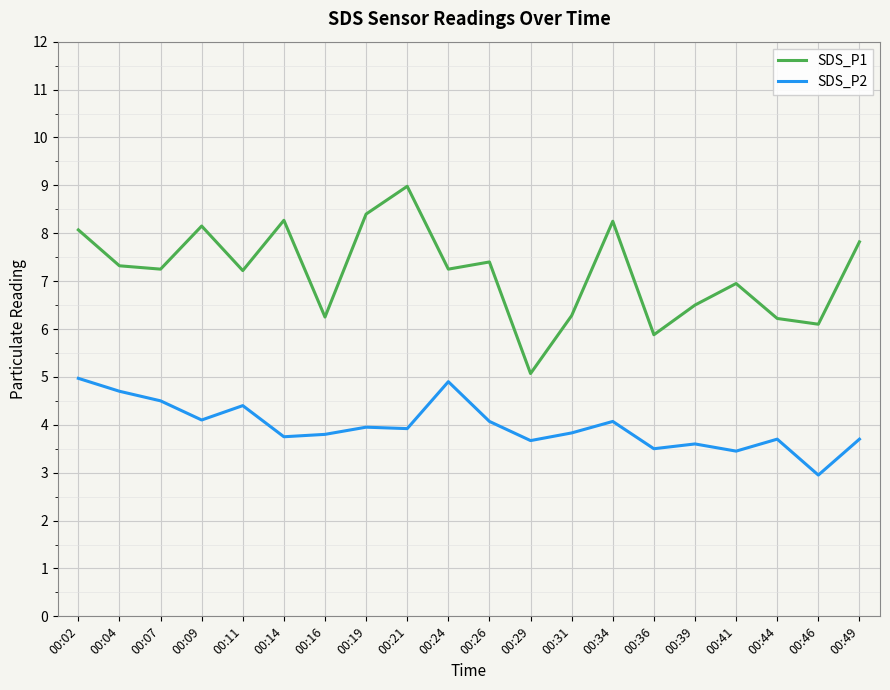

How many values in the SDS_P1 series are below 7?

8